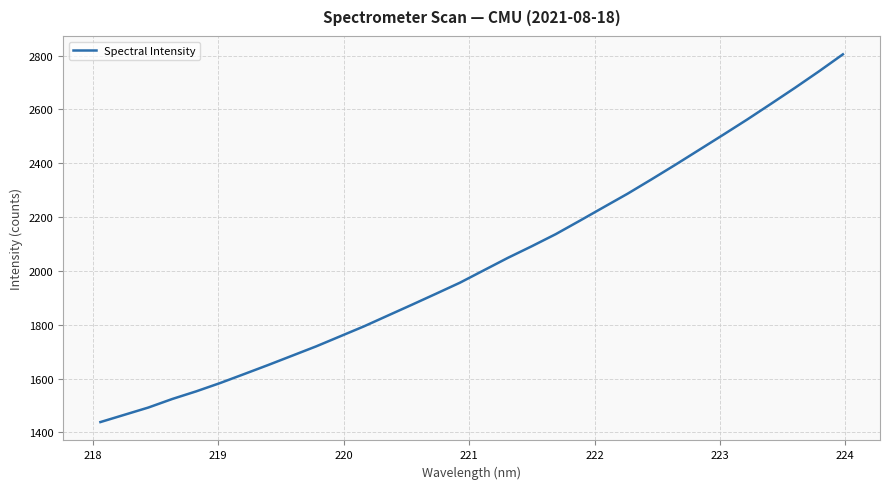

What is the minimum value shown in the chart?

1438.3